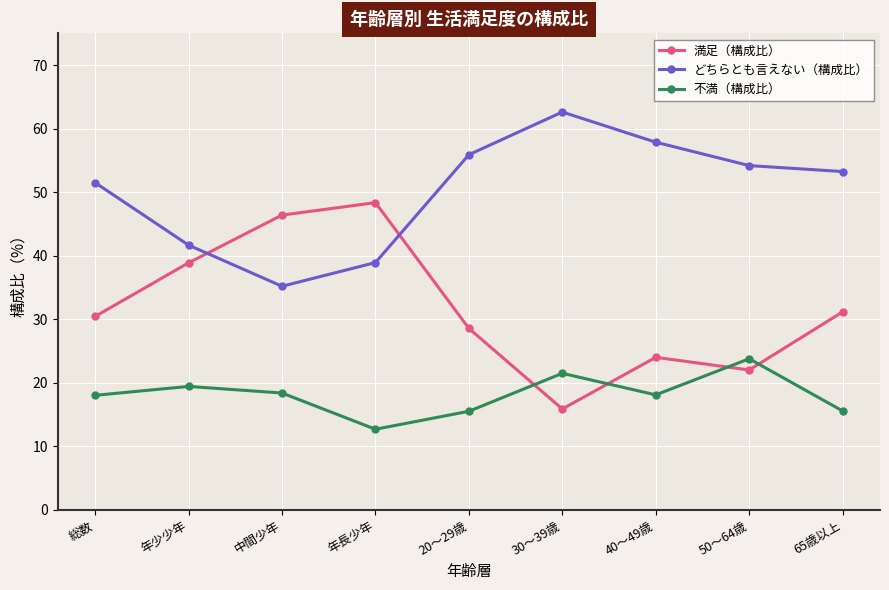

At which label does どちらとも言えない（構成比） first exceed 53?

20～29歳